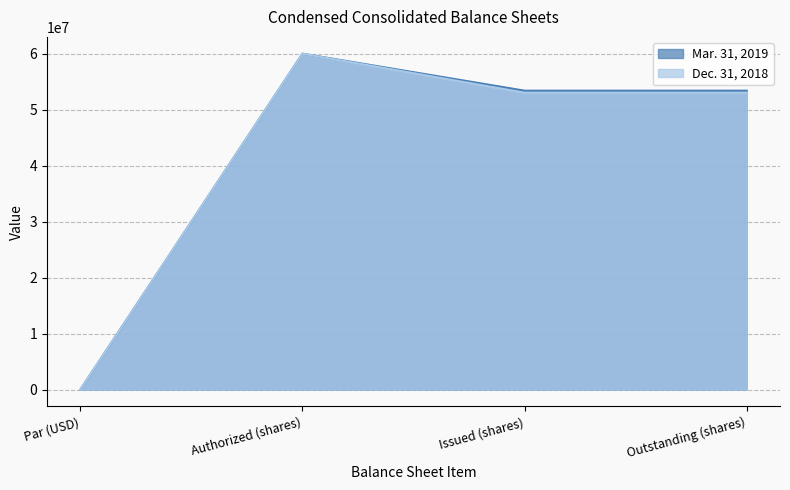

What is the total value across all series at Authorized (shares)?

120000000